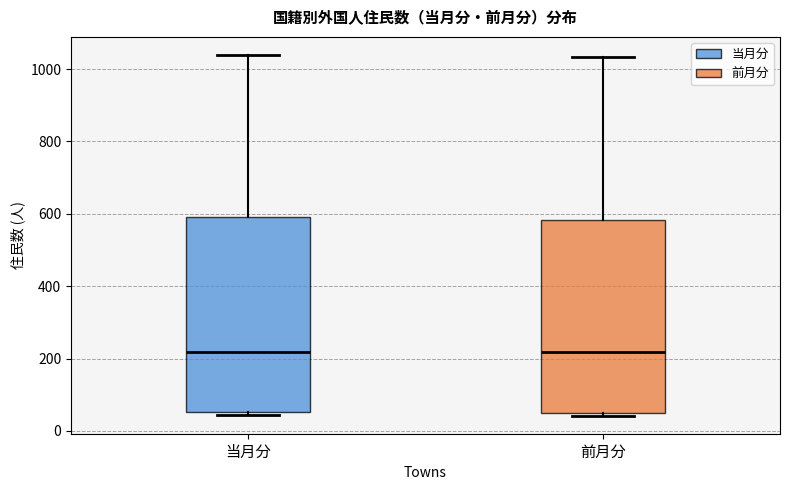

Where does the median line of the box for 当月分 sit on the y-axis? The values are not printed on the chart, so give them approximately, as read against the axis.

220